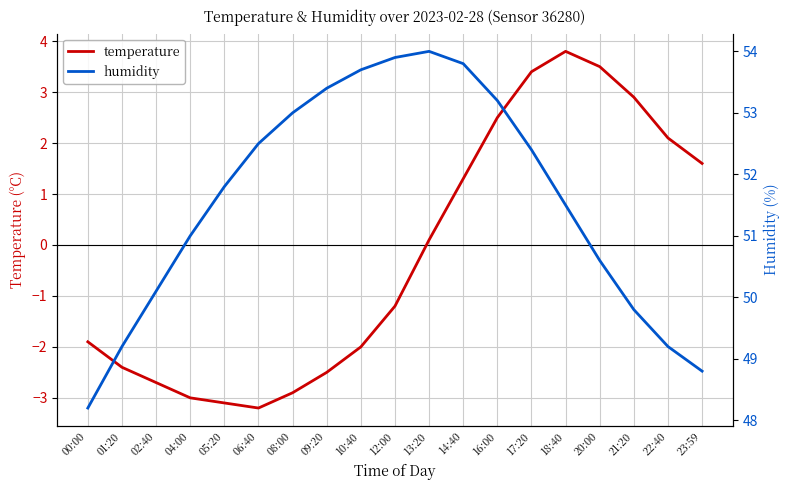

The value of humidity at 17:20 is 52.4. True or false?

True